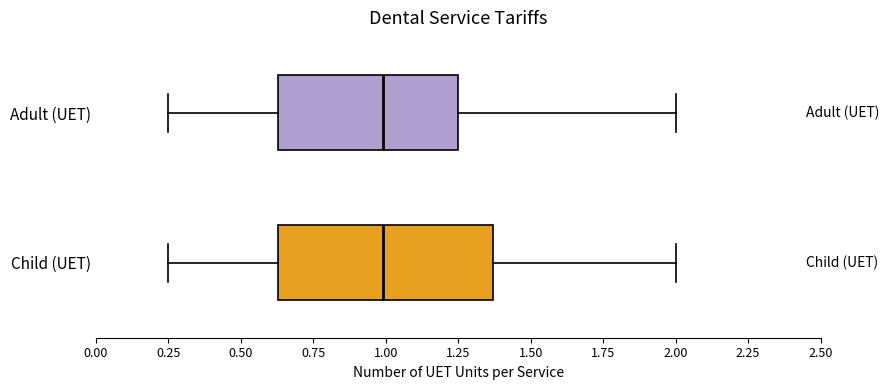

Comparing the boxes themselves (not the whiskers), which one is the widest?

Child (UET)